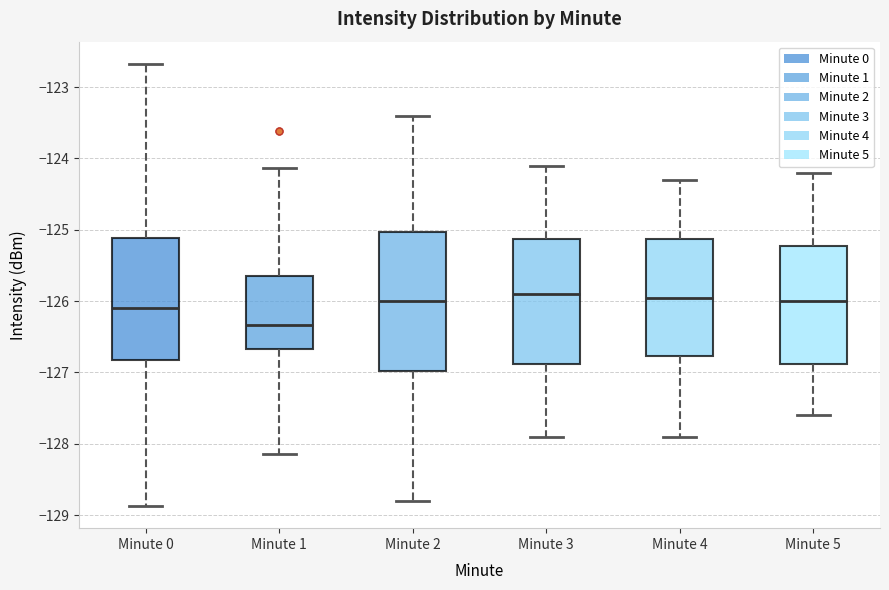

Which box is the tallest, from its lower edge to its upper edge?

Minute 2